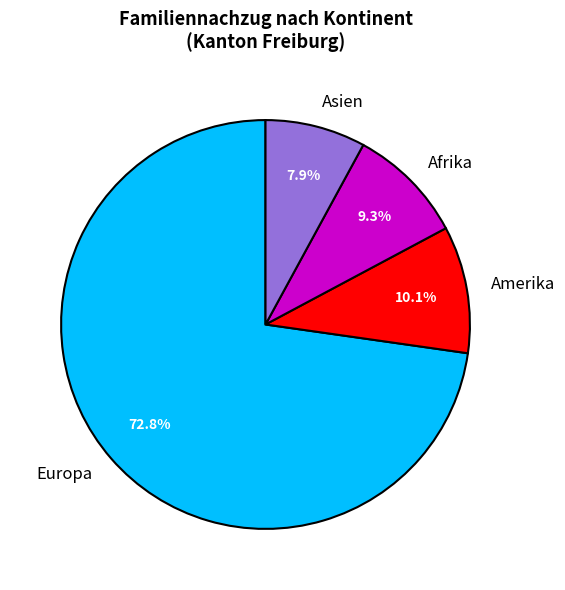

To the nearest percent, what percentage of the pie is Afrika?

9%